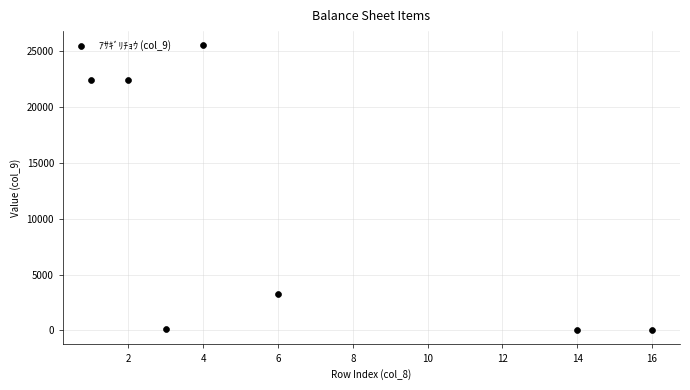

What is the range of X values (max minus min)?

15